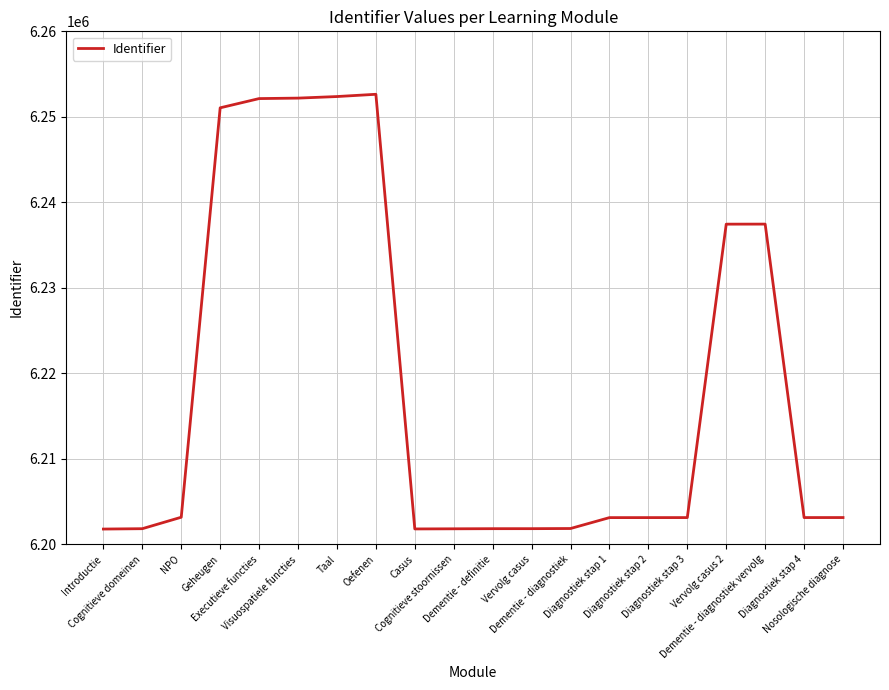

What is the maximum value shown in the chart?

6252637